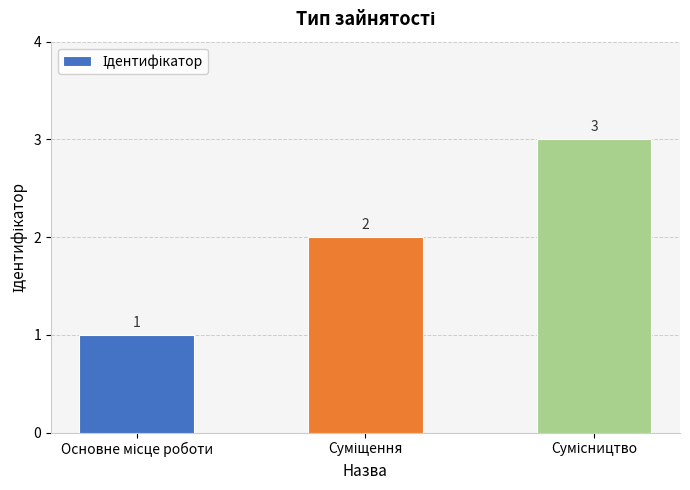

What is the average value?

2